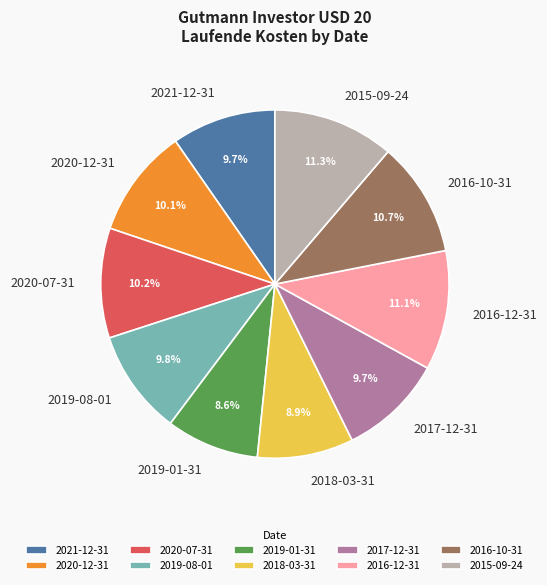

To the nearest percent, what is the difference between the largest and smallest slice percentages?

3%